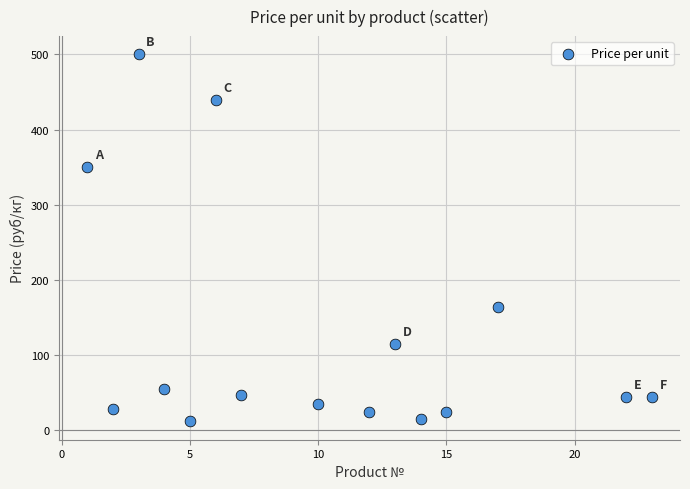

What is the range of Y values (max minus min)?

488.0